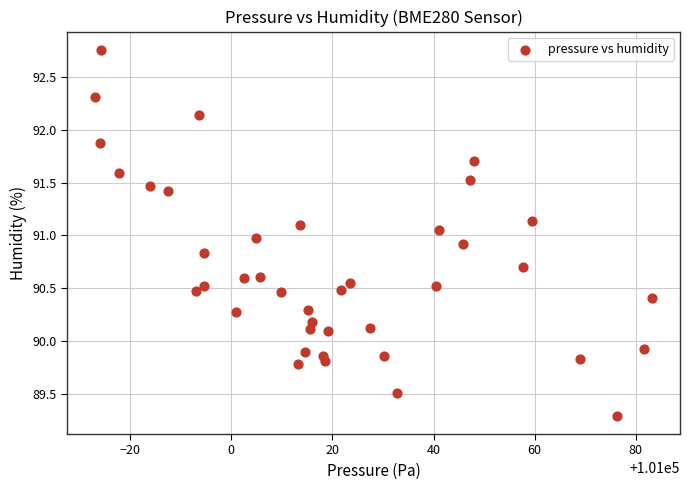

What is the range of X values (max minus min)?

110.1